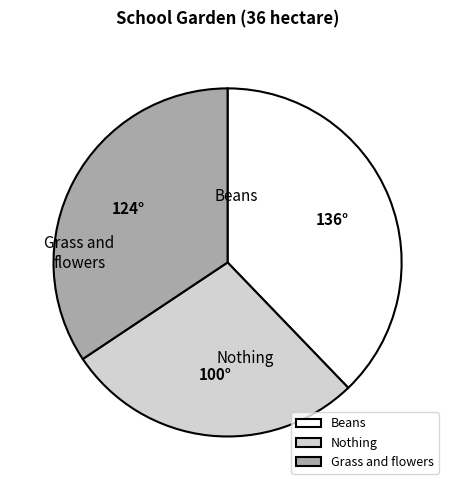

Does any single category account for the majority?

No